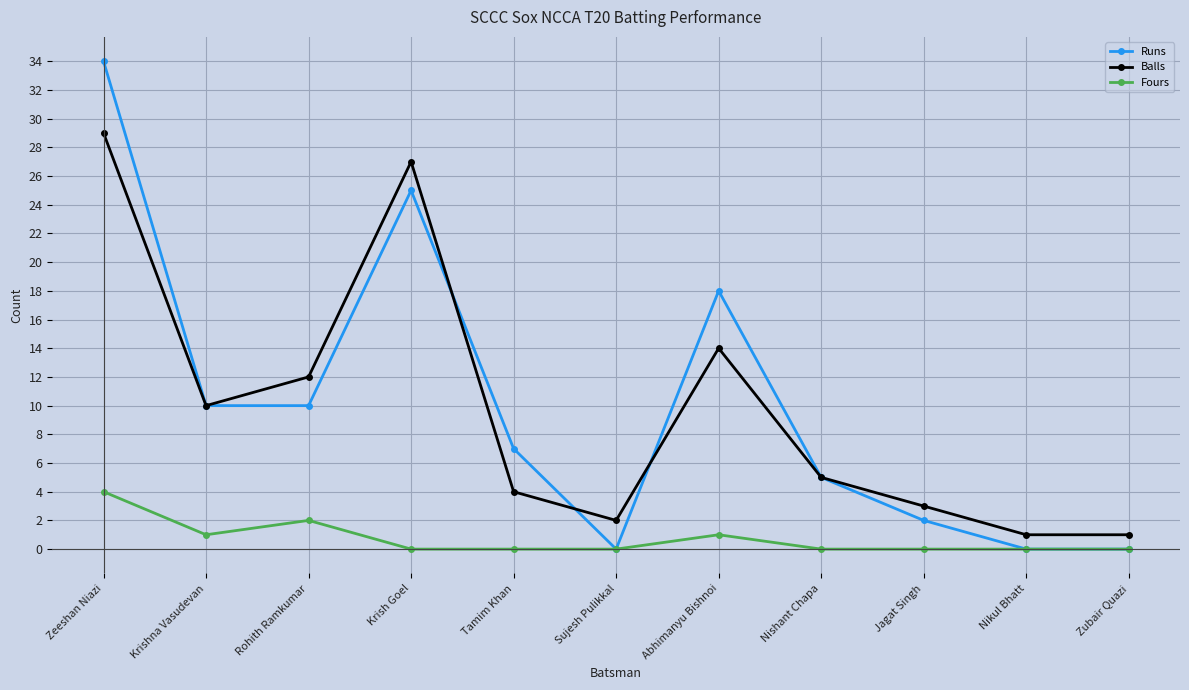

True or false: Fours and Balls intersect in this chart.

False